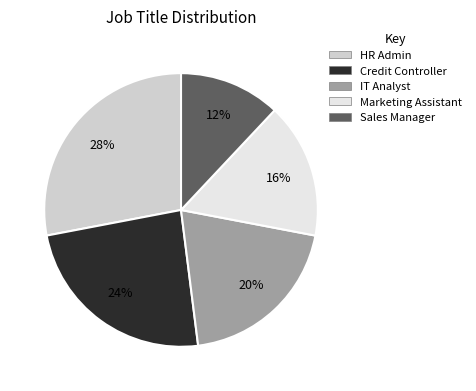

What percentage is the Credit Controller slice, to the nearest percent?

24%